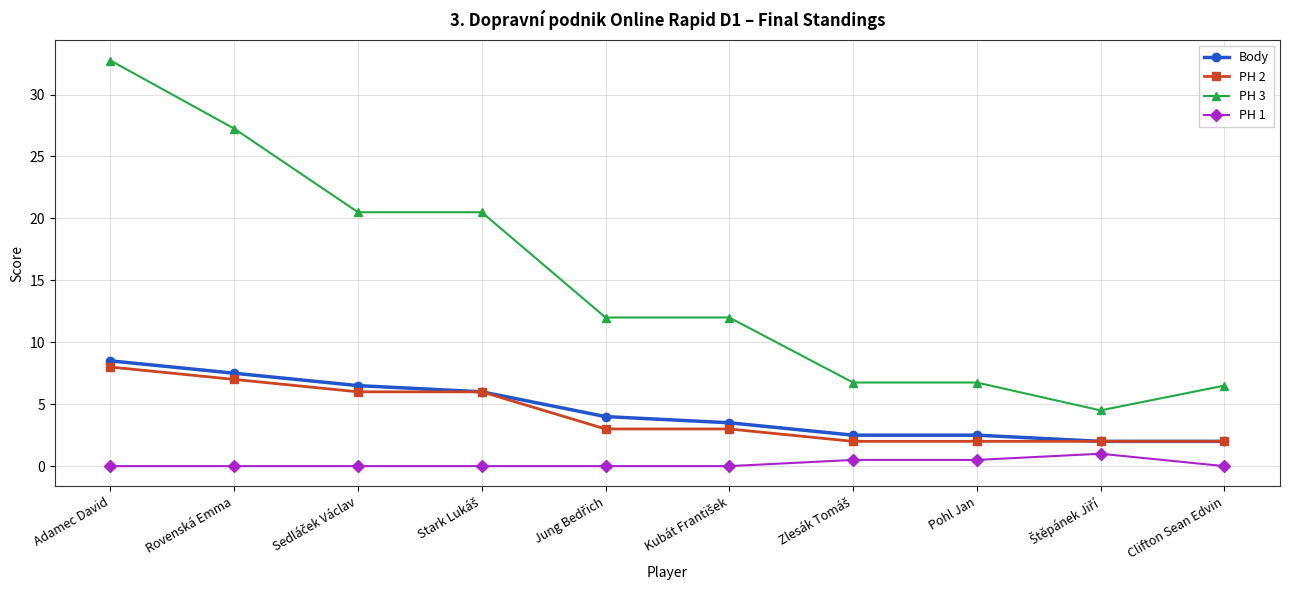

Which series has the widest spread of values?

PH 3